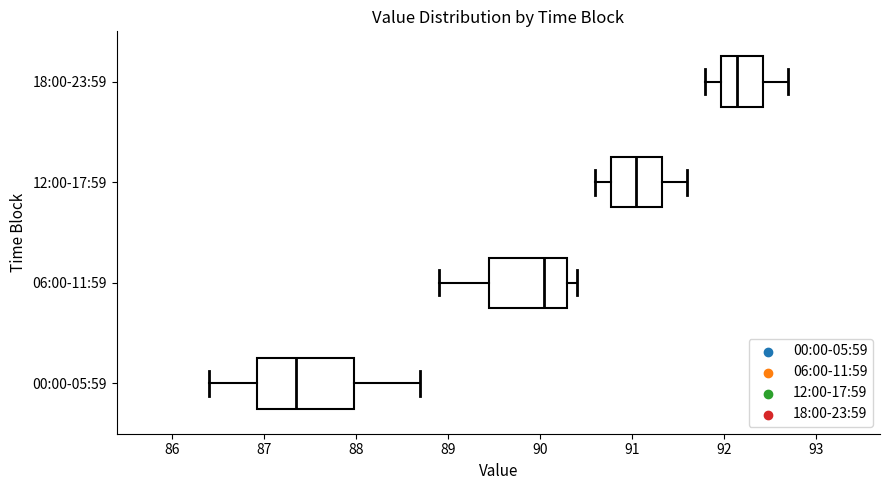

Where does the median line of the box for 06:00-11:59 sit on the x-axis? The values are not printed on the chart, so give them approximately, as read against the axis.

90.1